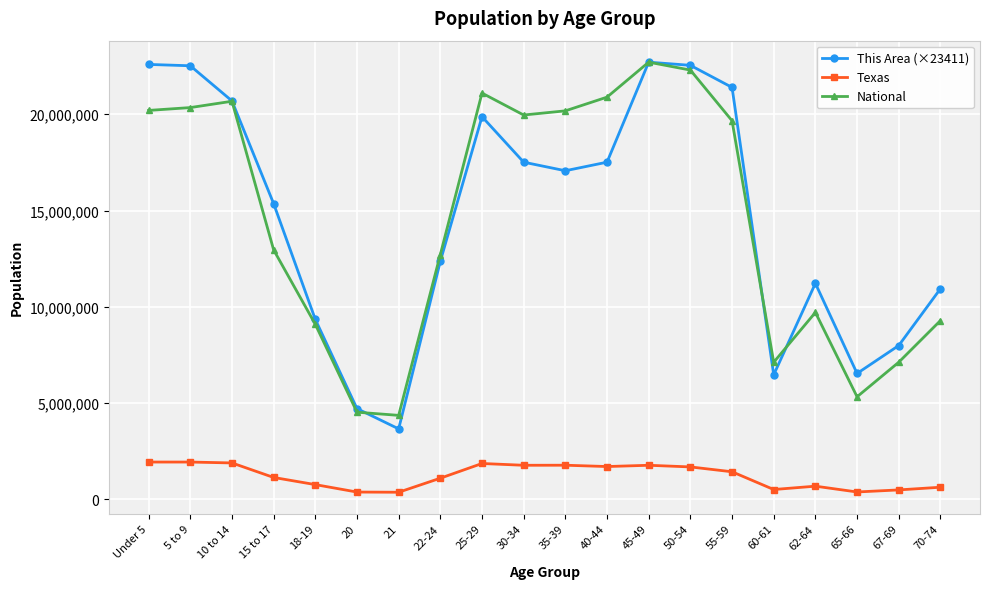

What is the maximum value for National?

22708591.0